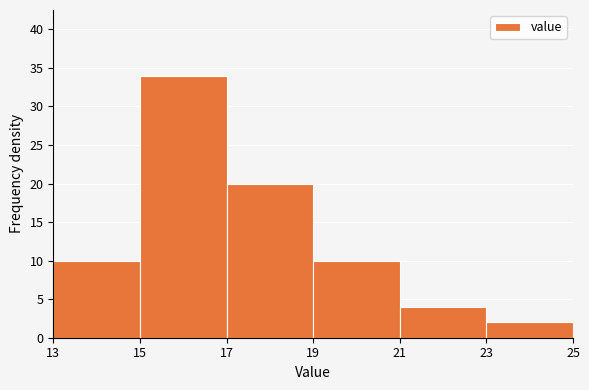

How tall is the bar that spans 23 to 25 on the x-axis? The values are not printed on the chart, so give them approximately, as read against the axis.

2